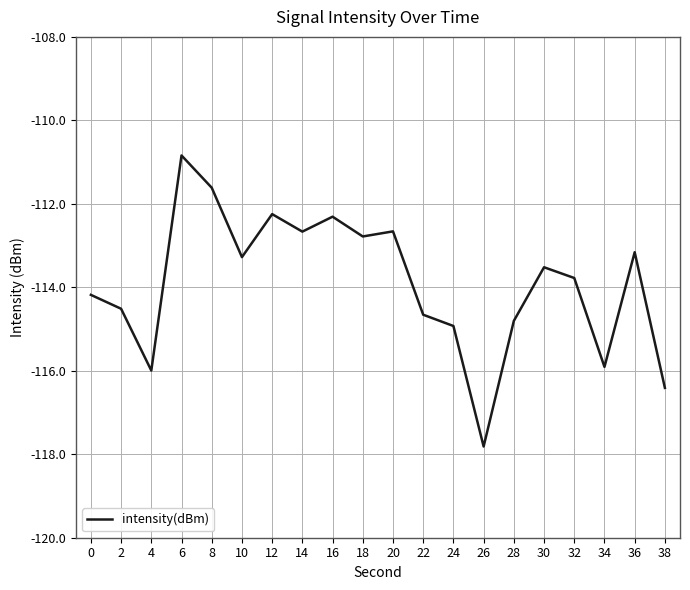

True or false: there are more than 2 points higher than both neighbors.

True